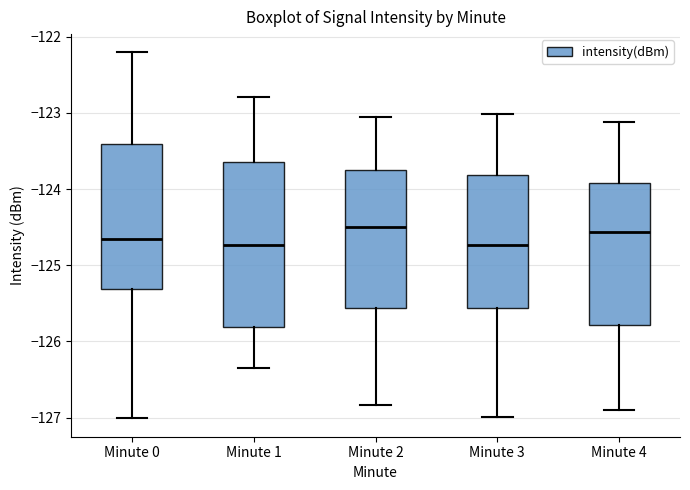

Reading left to right, read every box against the y-axis: the position of its median line, the range the box covers, and the ends of its whiskers. The values are not printed on the chart, so give them approximately, as read against the axis.

Minute 0: median -124.7, box -125.3 to -123.4, whiskers -127.0 to -122.2
Minute 1: median -124.7, box -125.8 to -123.6, whiskers -126.3 to -122.8
Minute 2: median -124.5, box -125.6 to -123.8, whiskers -126.8 to -123.1
Minute 3: median -124.7, box -125.6 to -123.8, whiskers -127.0 to -123.0
Minute 4: median -124.6, box -125.8 to -123.9, whiskers -126.9 to -123.1